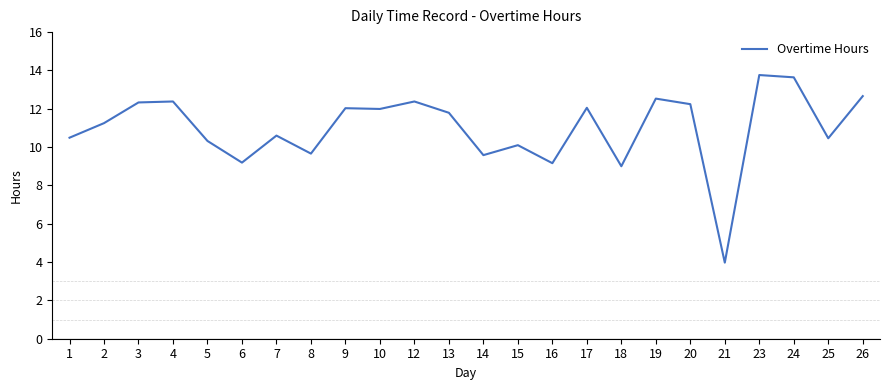

Is it true that the value at 9 is 12.0?

True